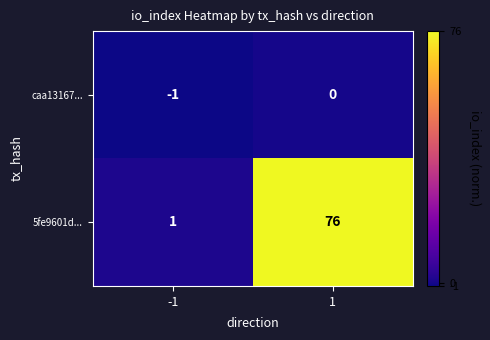

What is the difference between the 5fe9601d... values at 1 and -1?

75